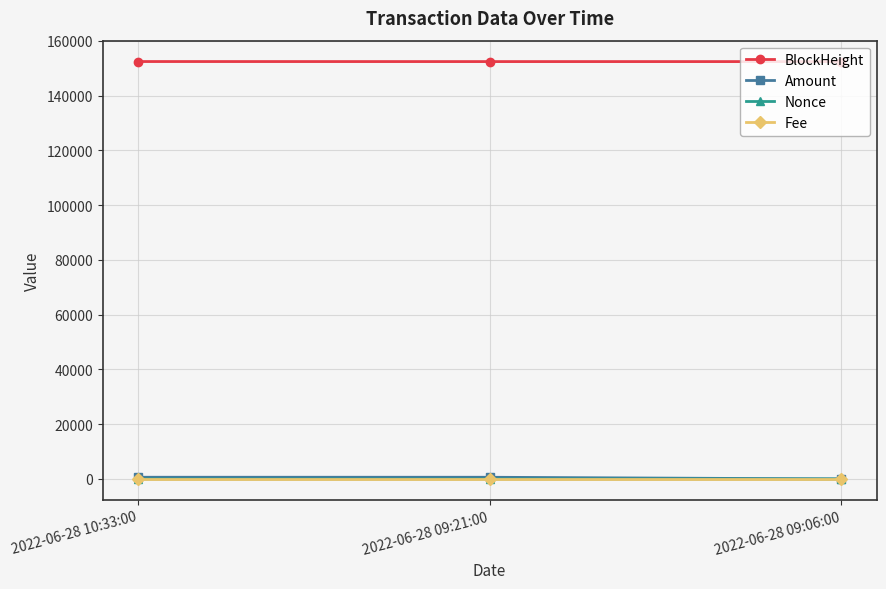

What is the label of the 3rd point from the left?

2022-06-28 09:06:00